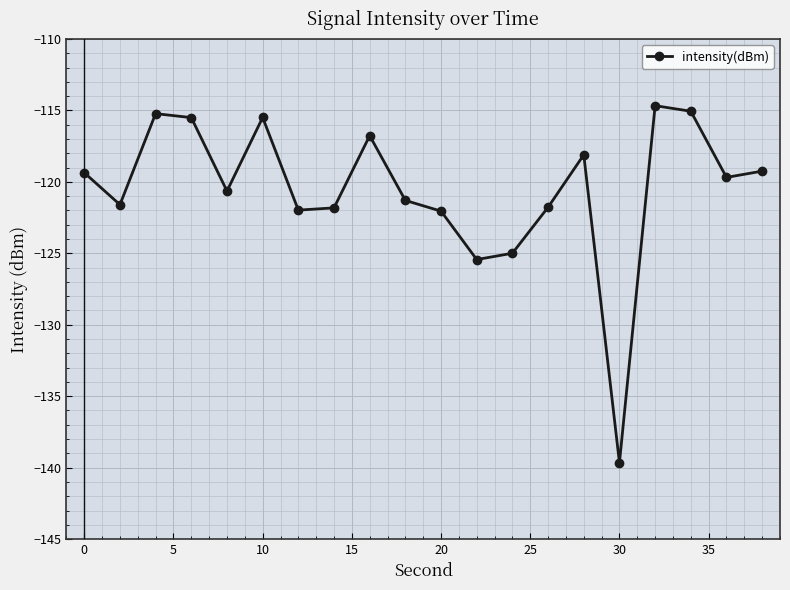

What is the value of the 6th point from the left?

-115.5